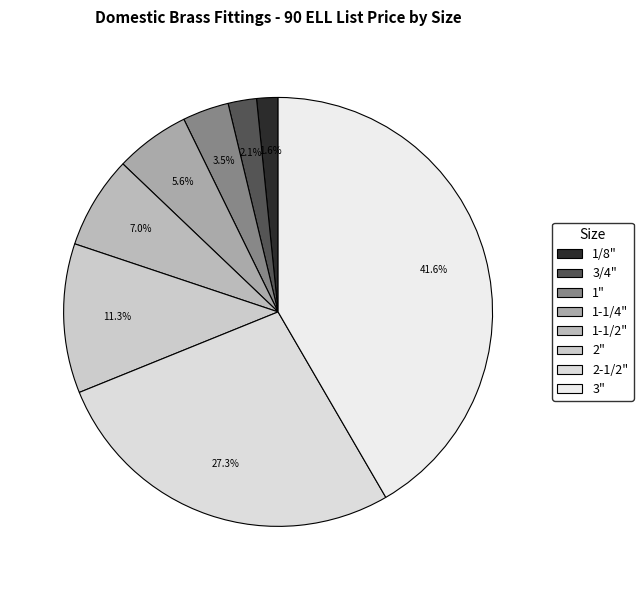

The 1-1/2" slice represents 7% of the pie. True or false?

True